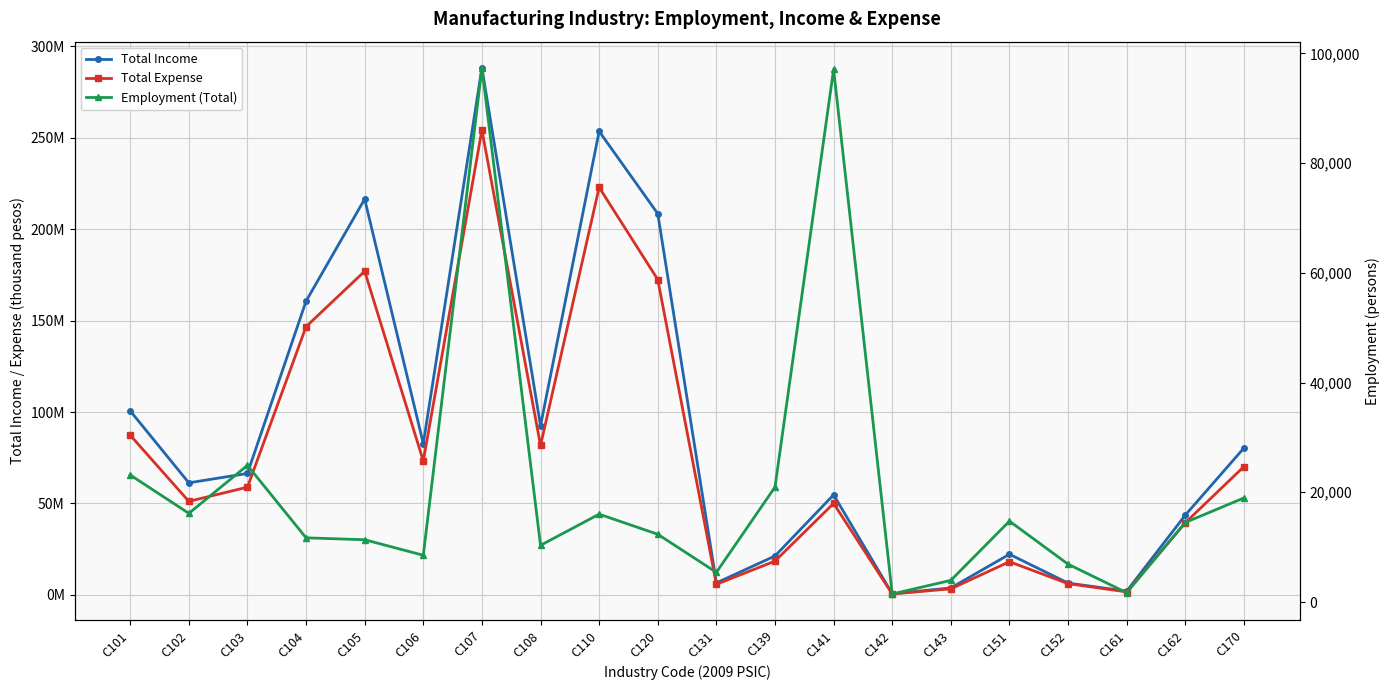

True or false: Total Income and Total Expense cross at least once.

False